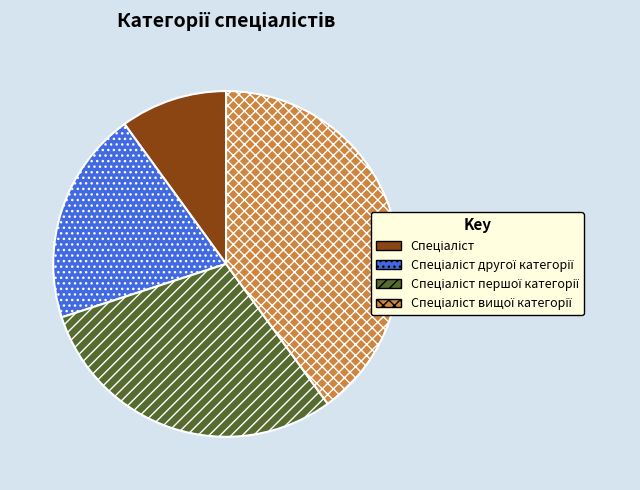

Is there a majority slice in this chart?

No